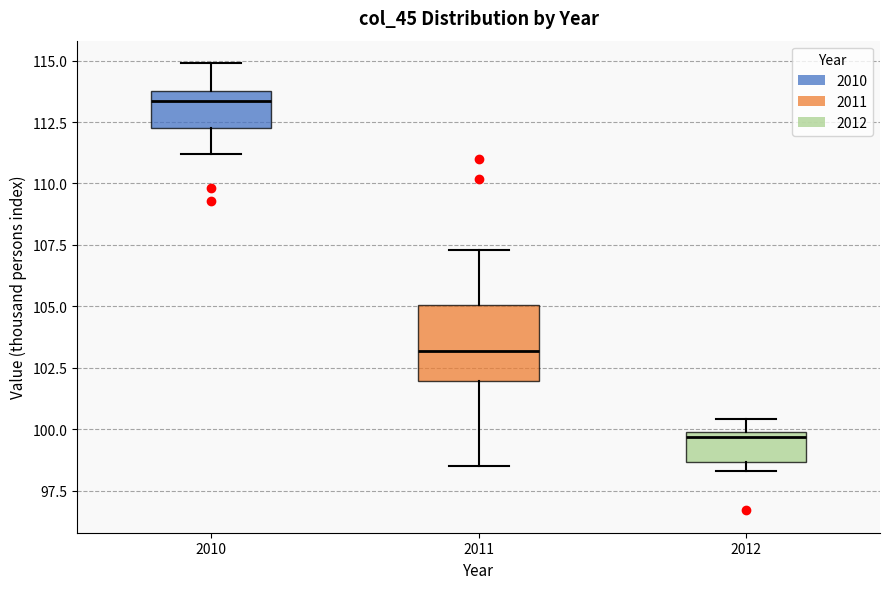

Comparing the boxes themselves (not the whiskers), which one is the tallest?

2011